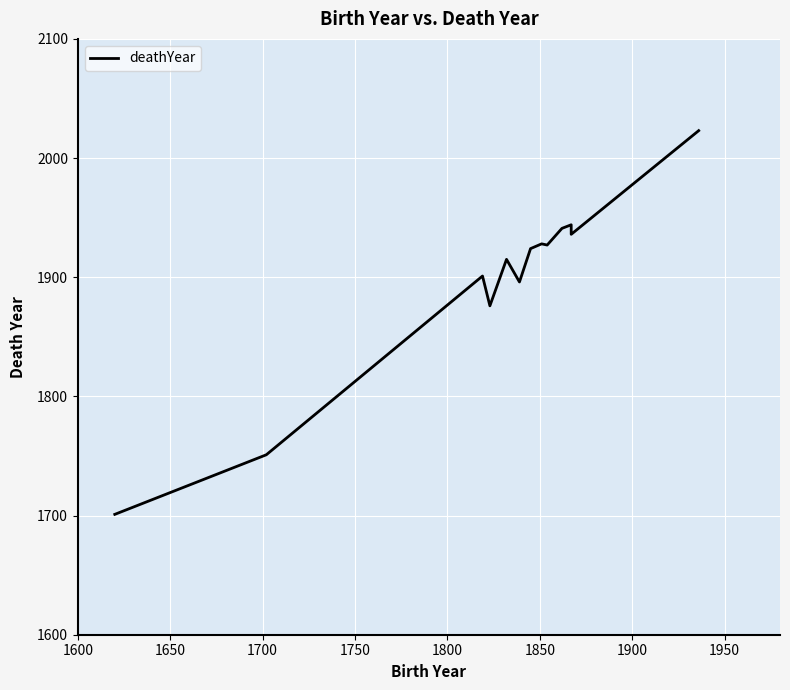

Count the number of categories in the chart.

13